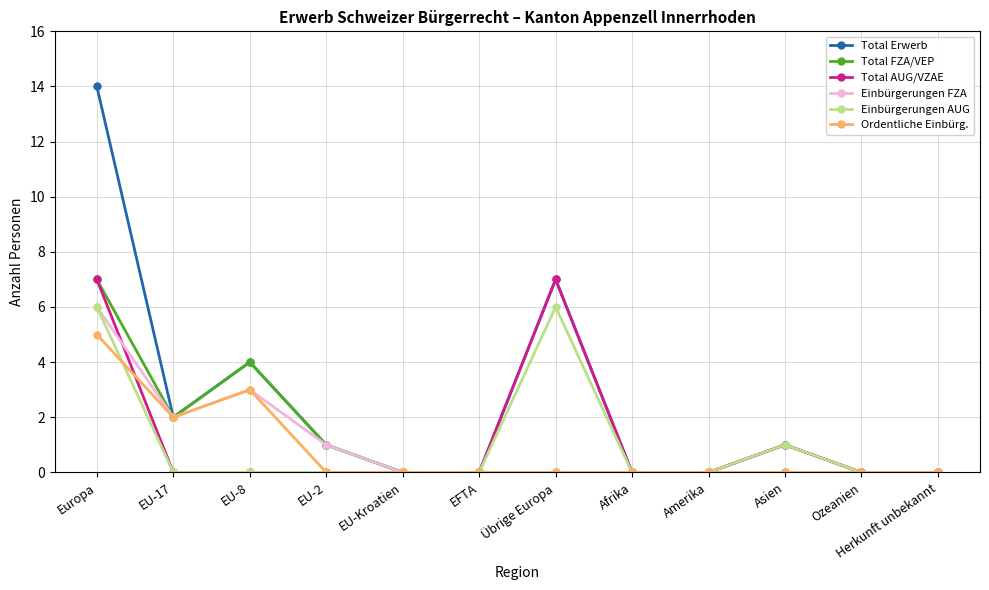

What is the greatest value displayed?

14